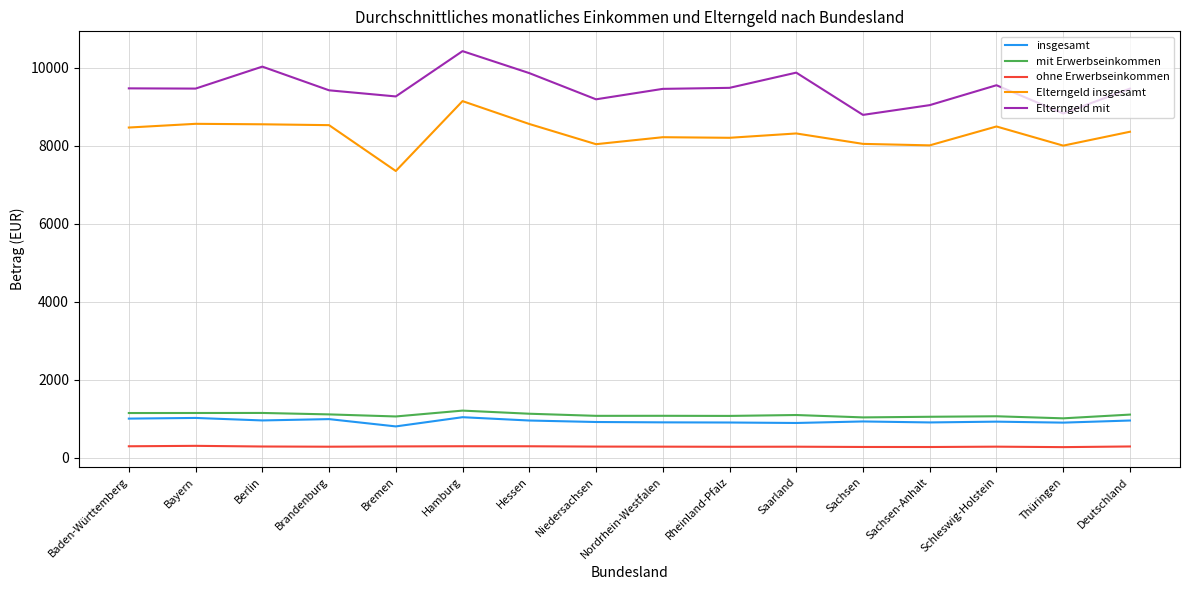

What is the difference between the highest and lowest values at Sachsen?

8511